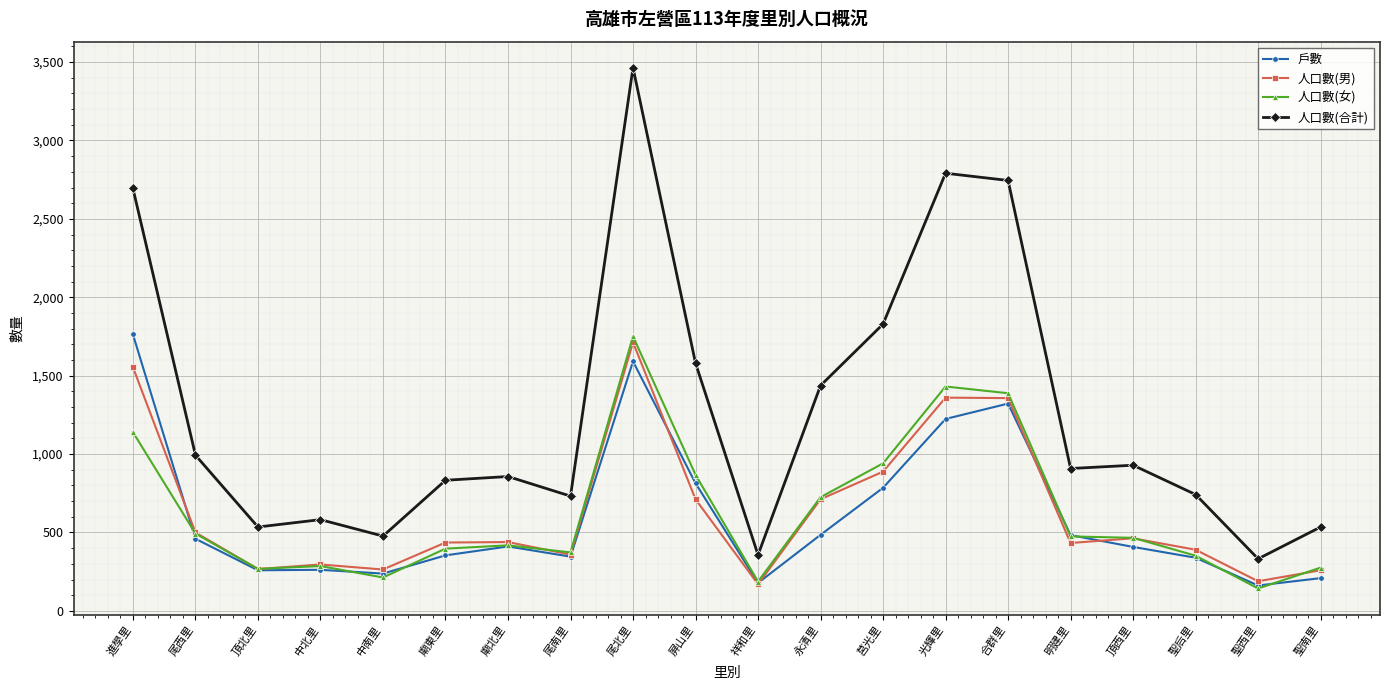

Is it true that 人口數(合計) equals 461 at 廟東里?

False